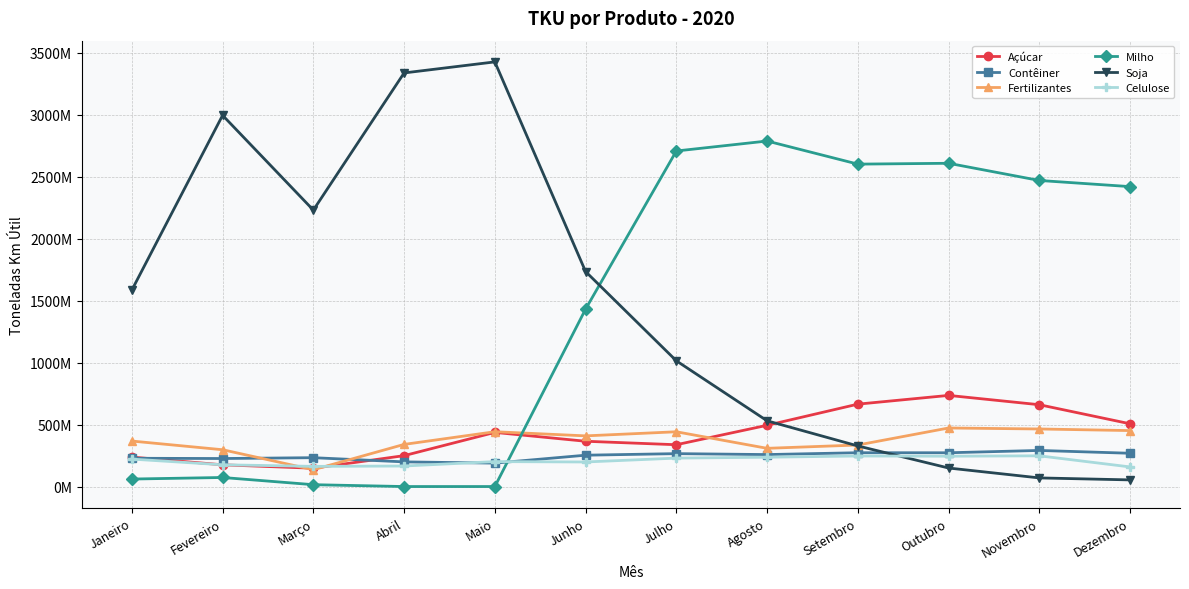

Does the chart have visible grid lines?

Yes